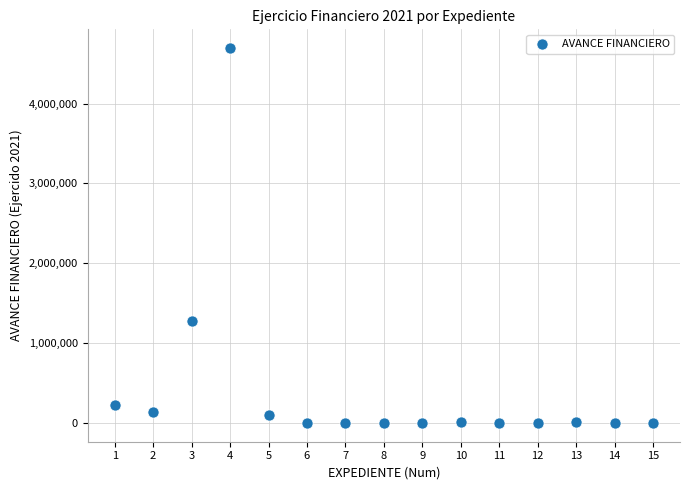

What is the range of X values (max minus min)?

14.0